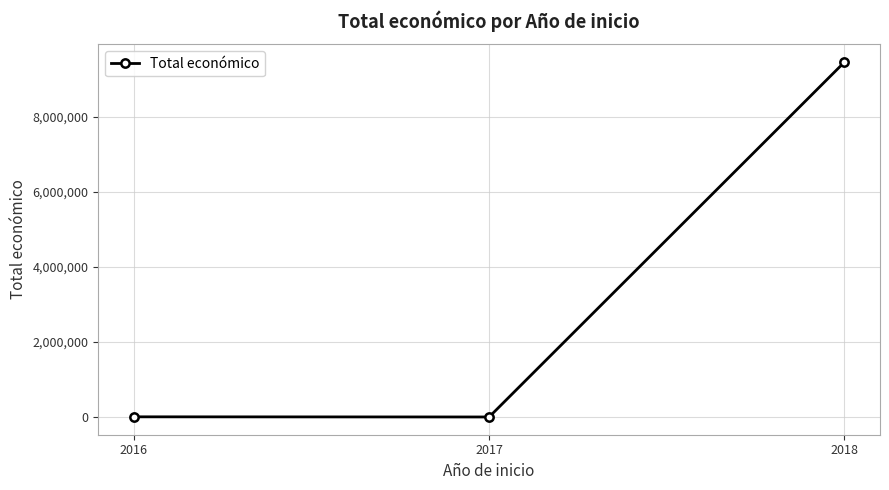

The value at 2018 is 9457424. True or false?

True